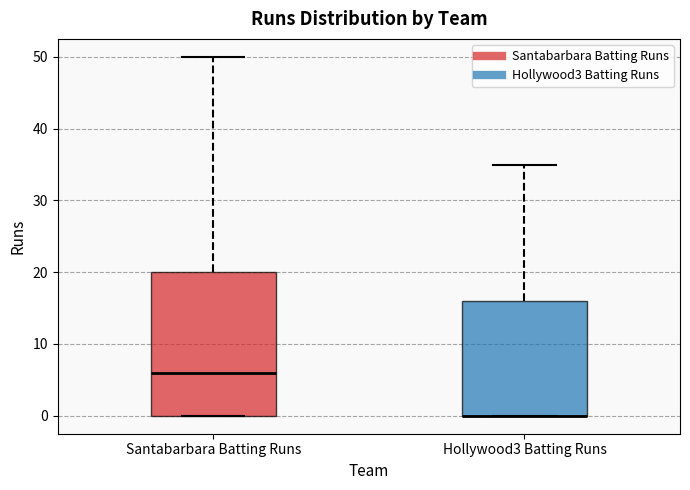

Reading left to right, read every box against the y-axis: the position of its median line, the range the box covers, and the ends of its whiskers. The values are not printed on the chart, so give them approximately, as read against the axis.

Santabarbara Batting Runs: median 6, box 0 to 20, whiskers 0 to 50
Hollywood3 Batting Runs: median 0 (drawn on the box's lower edge), box 0 to 16, whiskers 0 to 35